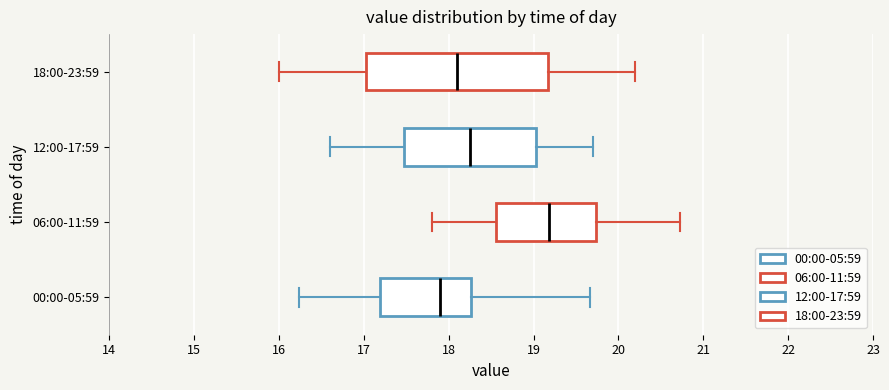

Reading bottom to top, read every box against the x-axis: the position of its median line, the range the box covers, and the ends of its whiskers. The values are not printed on the chart, so give them approximately, as read against the axis.

00:00-05:59: median 17.9, box 17.2 to 18.3, whiskers 16.2 to 19.7
06:00-11:59: median 19.2, box 18.6 to 19.7, whiskers 17.8 to 20.7
12:00-17:59: median 18.3, box 17.5 to 19.0, whiskers 16.6 to 19.7
18:00-23:59: median 18.1, box 17.0 to 19.2, whiskers 16.0 to 20.2